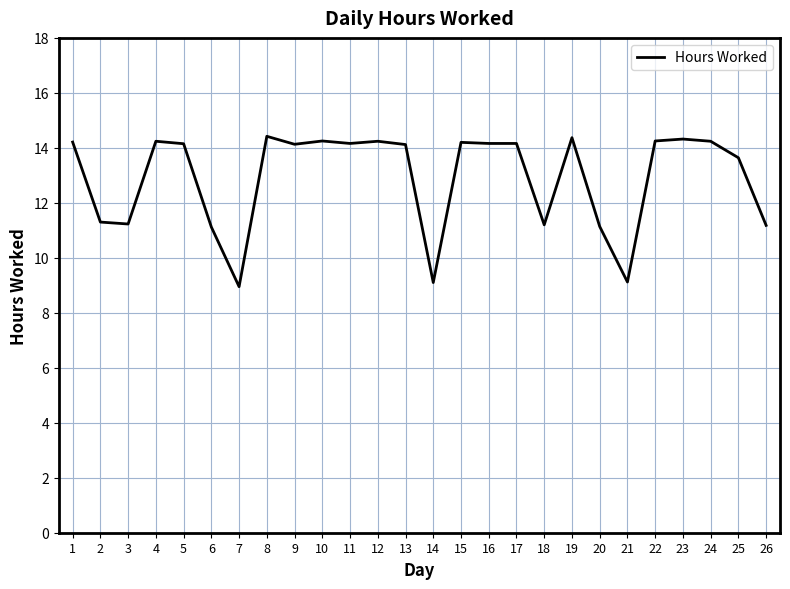

What is the maximum value shown in the chart?

14.4